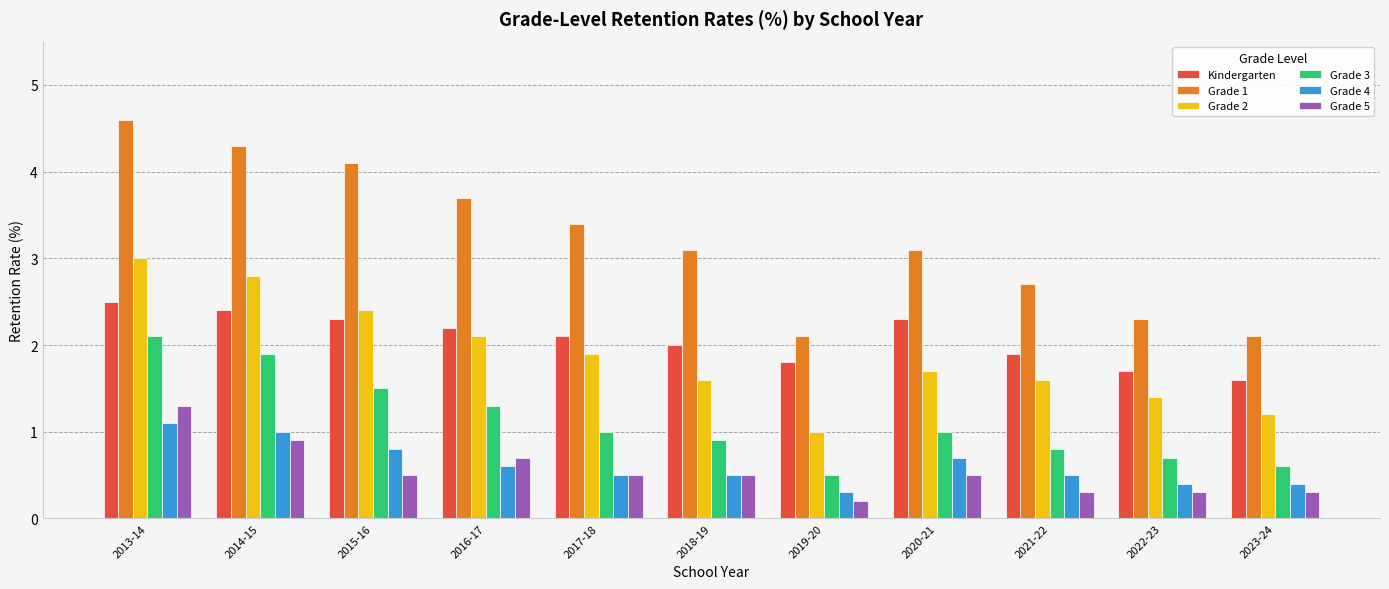

Does the chart contain any negative values?

No